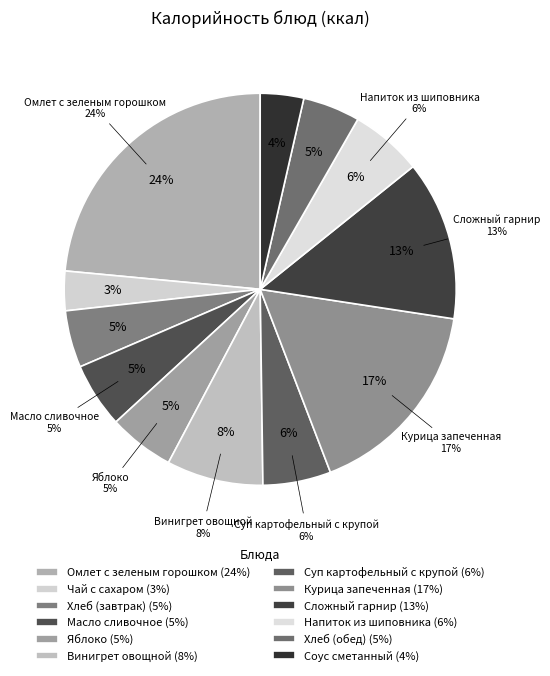

How many segments does this pie chart have?

12